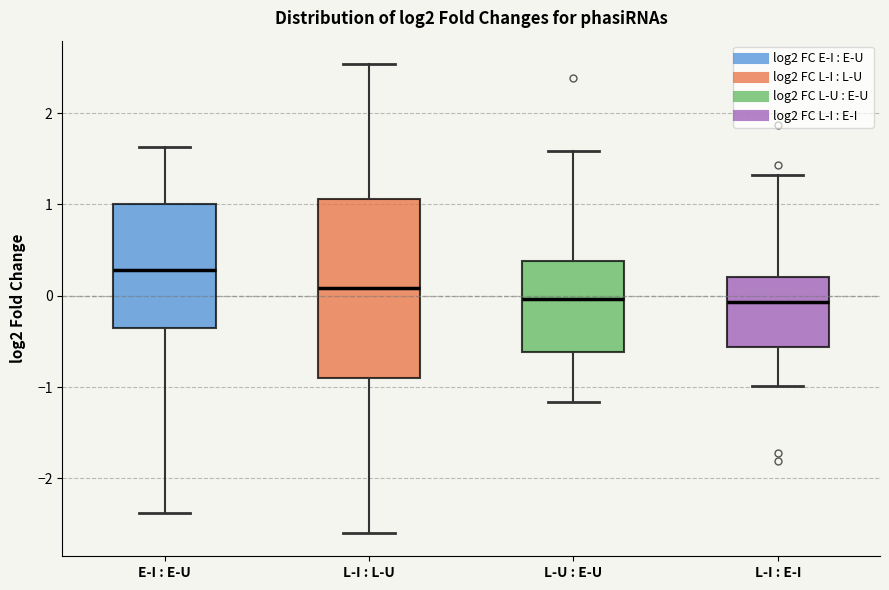

Reading left to right, transcribe this box plot: for each box, give where its median line is, the range the box spans, and where its two whiskers end, as read against the y-axis. The values are not printed on the chart, so give them approximately, as read against the axis.

E-I : E-U: median 0.3, box -0.4 to 1.0, whiskers -2.4 to 1.6
L-I : L-U: median 0.1, box -0.9 to 1.1, whiskers -2.6 to 2.5
L-U : E-U: median 0.0, box -0.6 to 0.4, whiskers -1.2 to 1.6
L-I : E-I: median -0.1, box -0.6 to 0.2, whiskers -1.0 to 1.3